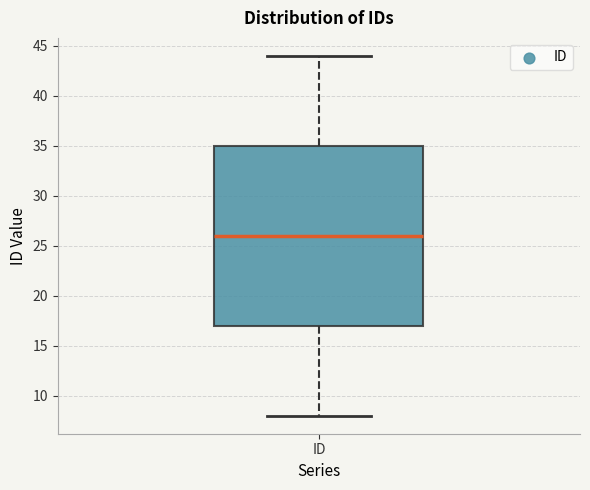

Transcribe this box plot: give where the median line is, the range the box spans, and where the two whiskers end, as read against the y-axis. The values are not printed on the chart, so give them approximately, as read against the axis.

median 26, box 17 to 35, whiskers 8 to 44